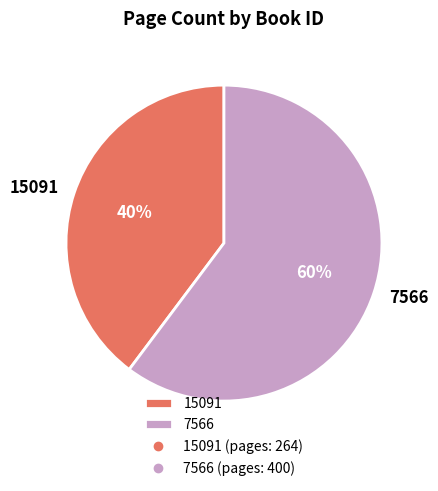

Which has a higher value, 7566 or 15091?

7566